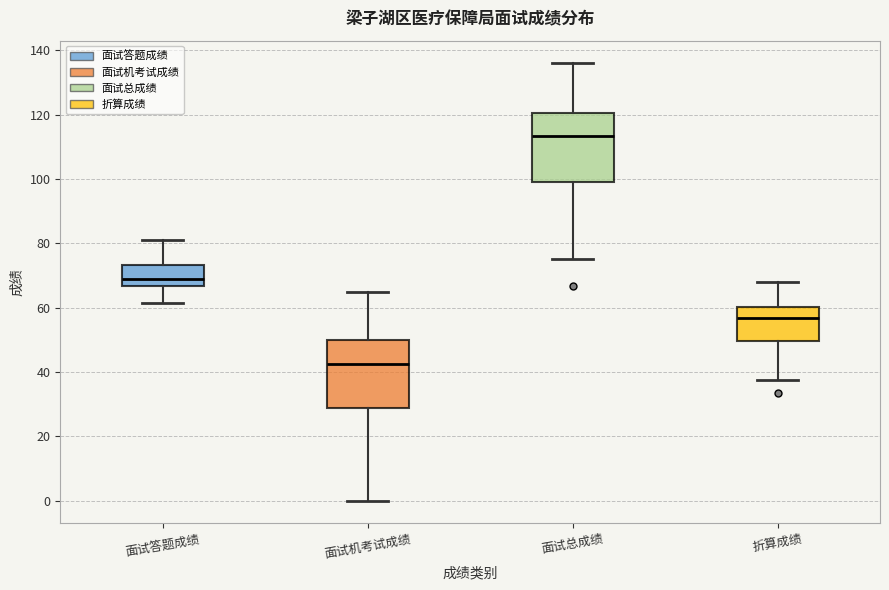

Reading left to right, transcribe this box plot: for each box, give where its median line is, the range the box spans, and where its two whiskers end, as read against the y-axis. The values are not printed on the chart, so give them approximately, as read against the axis.

面试答题成绩: median 68, box 66 to 74, whiskers 62 to 82
面试机考试成绩: median 42, box 28 to 50, whiskers 0 to 66
面试总成绩: median 114, box 100 to 120, whiskers 76 to 136
折算成绩: median 56, box 50 to 60, whiskers 38 to 68